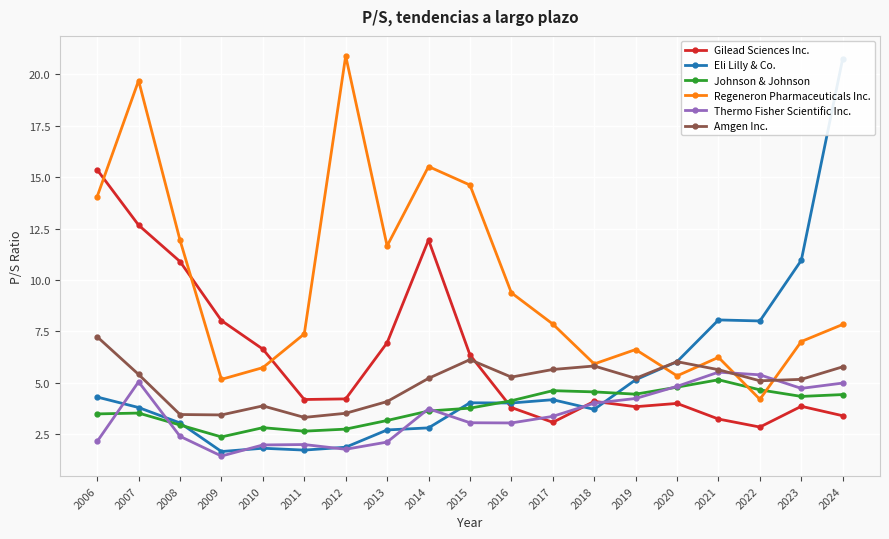

Reading left to right, transcribe all the data shown in this chart.

Gilead Sciences Inc.: 2006=15.4	2007=12.7	2008=10.9	2009=8.0	2010=6.6	2011=4.2	2012=4.2	2013=7.0	2014=11.9	2015=6.4	2016=3.8	2017=3.1	2018=4.1	2019=3.8	2020=4.0	2021=3.2	2022=2.9	2023=3.9	2024=3.4
Eli Lilly & Co.: 2006=4.3	2007=3.8	2008=3.0	2009=1.7	2010=1.8	2011=1.7	2012=1.9	2013=2.7	2014=2.8	2015=4.0	2016=4.0	2017=4.2	2018=3.7	2019=5.2	2020=6.0	2021=8.1	2022=8.0	2023=11.0	2024=20.8
Johnson & Johnson: 2006=3.5	2007=3.5	2008=3.0	2009=2.4	2010=2.8	2011=2.6	2012=2.8	2013=3.2	2014=3.6	2015=3.8	2016=4.1	2017=4.6	2018=4.6	2019=4.5	2020=4.8	2021=5.2	2022=4.7	2023=4.3	2024=4.4
Regeneron Pharmaceuticals Inc.: 2006=14.1	2007=19.7	2008=11.9	2009=5.2	2010=5.7	2011=7.4	2012=20.9	2013=11.7	2014=15.5	2015=14.6	2016=9.4	2017=7.9	2018=5.9	2019=6.6	2020=5.3	2021=6.2	2022=4.2	2023=7.0	2024=7.8
Thermo Fisher Scientific Inc.: 2006=2.1	2007=5.0	2008=2.4	2009=1.4	2010=2.0	2011=2.0	2012=1.8	2013=2.1	2014=3.7	2015=3.1	2016=3.0	2017=3.4	2018=4.0	2019=4.2	2020=4.8	2021=5.5	2022=5.4	2023=4.7	2024=5.0
Amgen Inc.: 2006=7.2	2007=5.4	2008=3.5	2009=3.4	2010=3.9	2011=3.3	2012=3.5	2013=4.1	2014=5.2	2015=6.1	2016=5.3	2017=5.7	2018=5.8	2019=5.2	2020=6.0	2021=5.6	2022=5.1	2023=5.2	2024=5.8